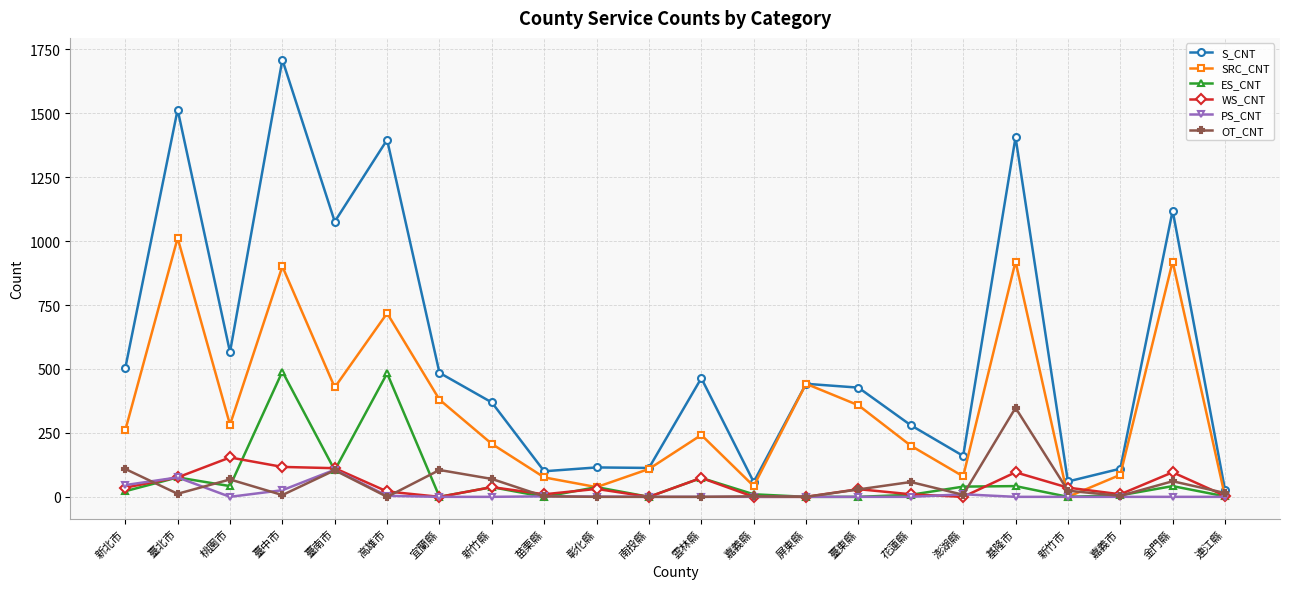

Does the chart display data point markers on the line(s)?

Yes